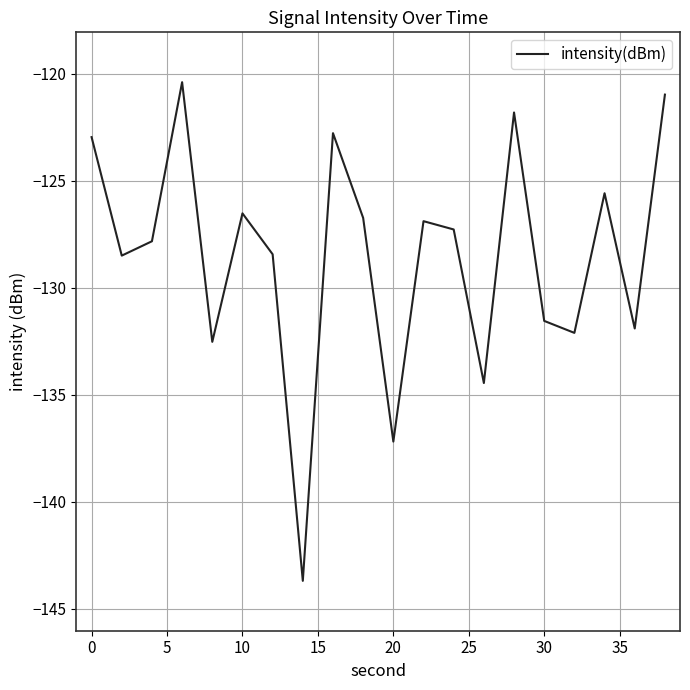

What is the average value?

-128.5